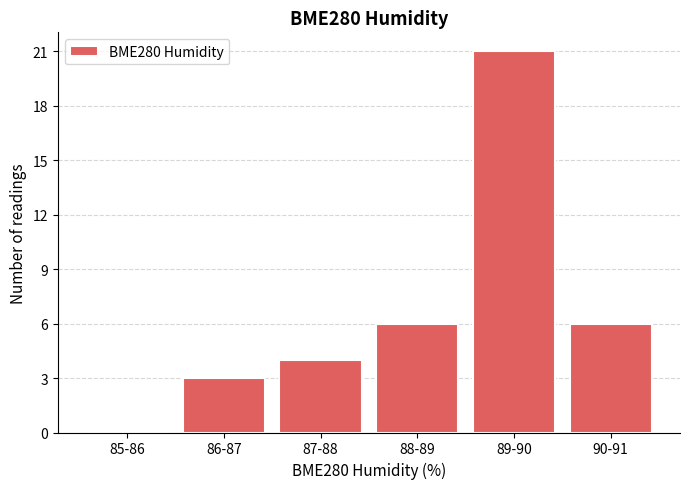

Reading left to right, what are all the values shown in this chart?

85-86=0	86-87=3	87-88=4	88-89=6	89-90=21	90-91=6